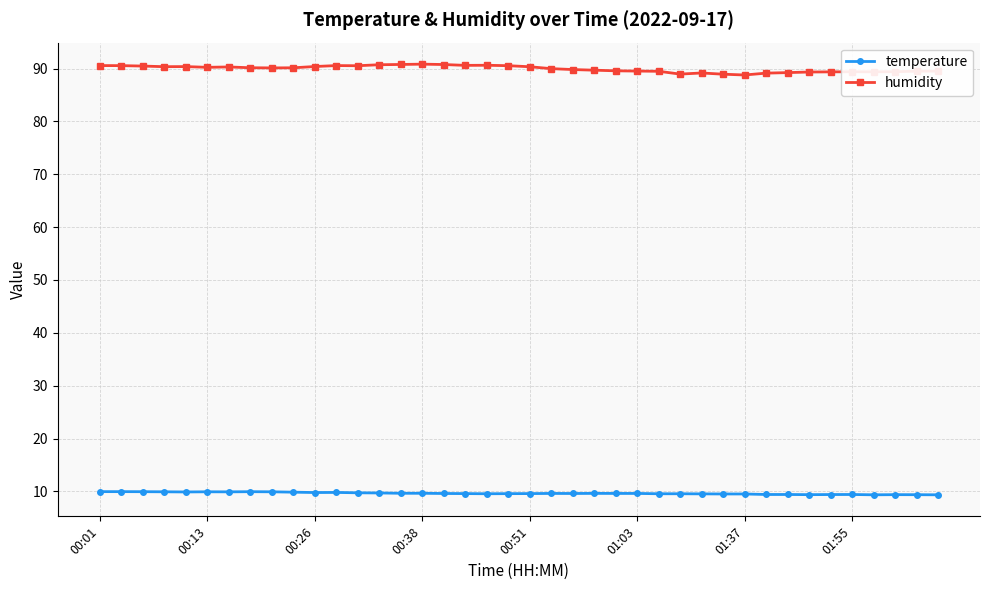

At how many categories does at least one series exceed 54?

40